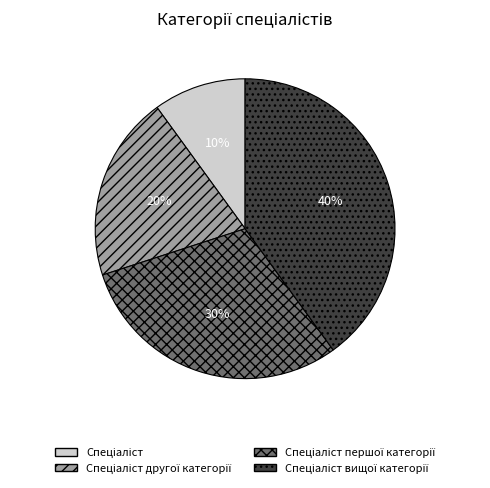

To the nearest percent, what is the difference between the largest and smallest slice percentages?

30%